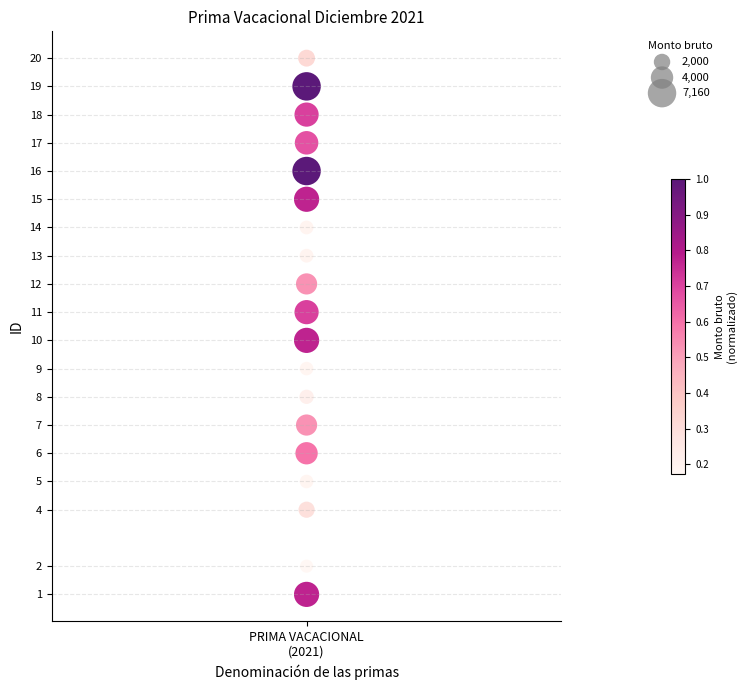

What is the range of Y values (max minus min)?

19